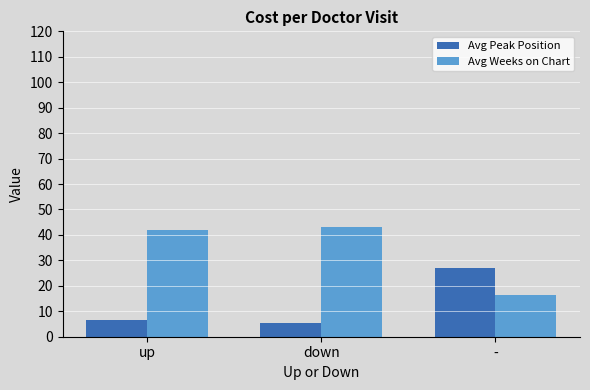

List the series in order of their peak value, lowest first.

Avg Peak Position, Avg Weeks on Chart